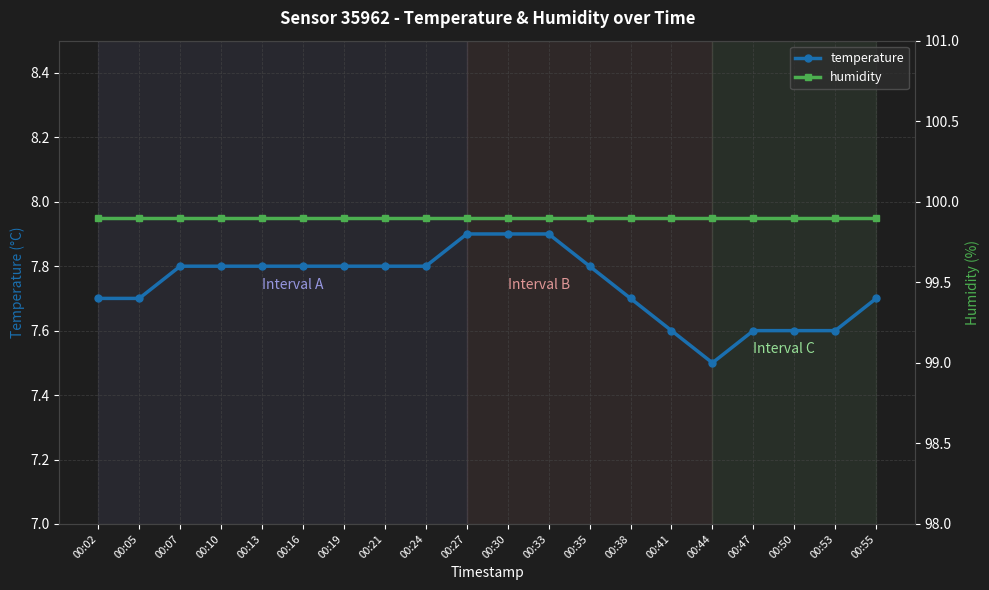

Where is temperature nearest to the value 7?

00:44